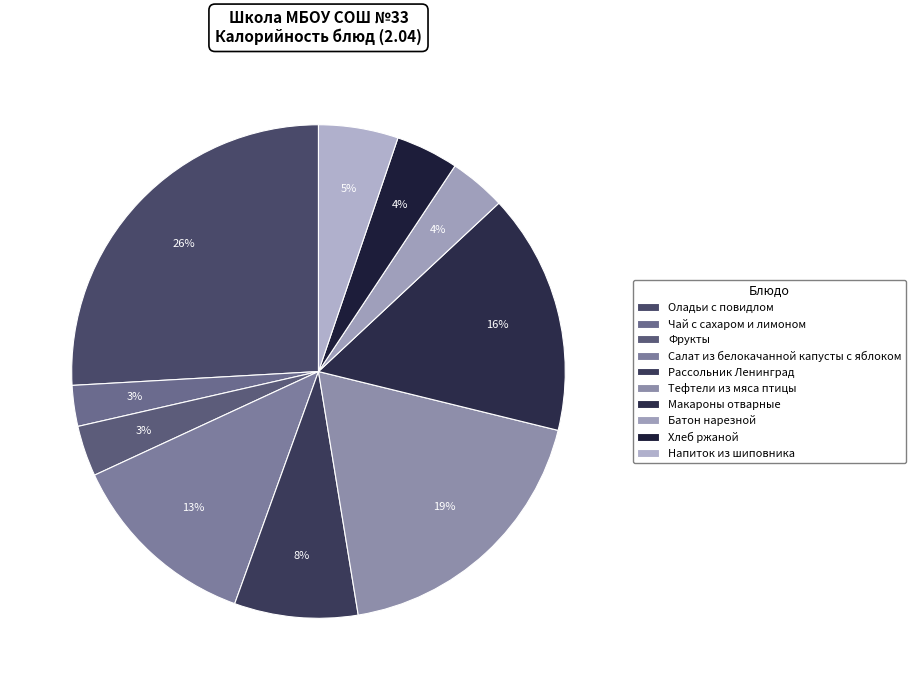

How many segments does this pie chart have?

10